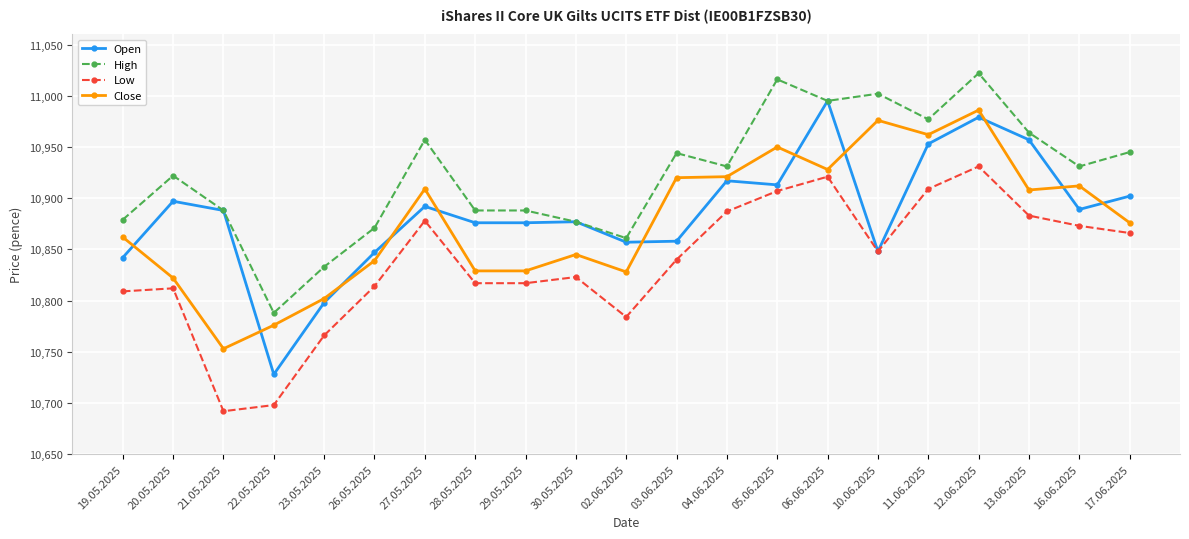

Where is the first local maximum for Close?

27.05.2025